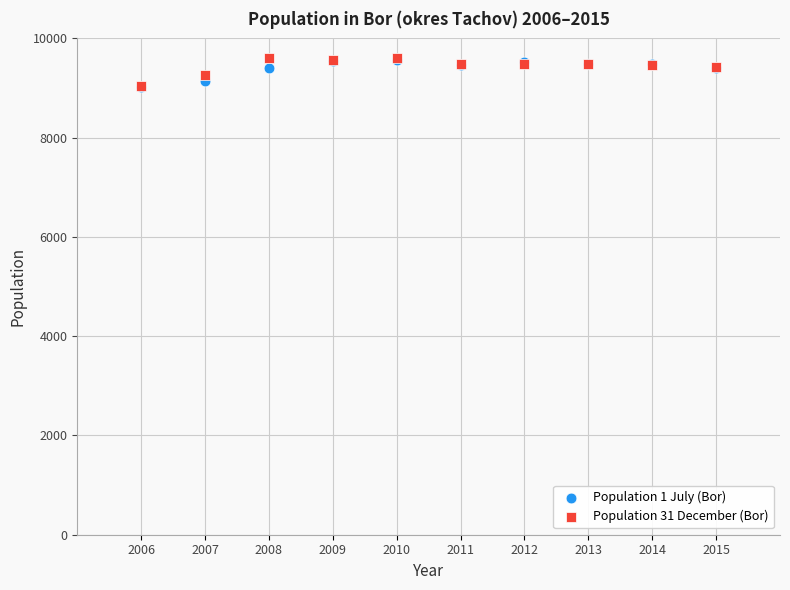

What are all the series names shown in the legend?

Population 1 July (Bor), Population 31 December (Bor)